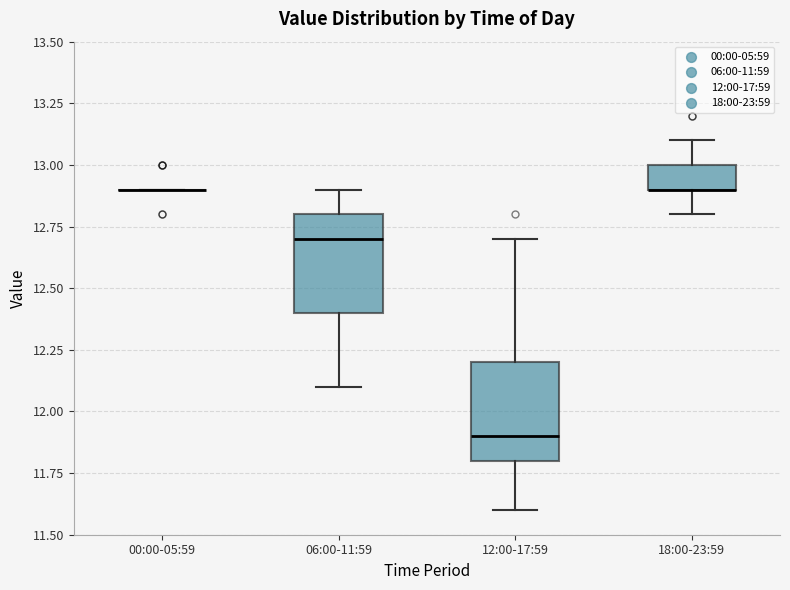

Reading left to right, transcribe this box plot: for each box, give where its median line is, the range the box spans, and where its two whiskers end, as read against the y-axis. The values are not printed on the chart, so give them approximately, as read against the axis.

00:00-05:59: box collapsed to a line at 12.9, whiskers 12.9 to 12.9
06:00-11:59: median 12.7, box 12.4 to 12.8, whiskers 12.1 to 12.9
12:00-17:59: median 11.9, box 11.8 to 12.2, whiskers 11.6 to 12.7
18:00-23:59: median 12.9 (drawn on the box's lower edge), box 12.9 to 13.0, whiskers 12.8 to 13.1